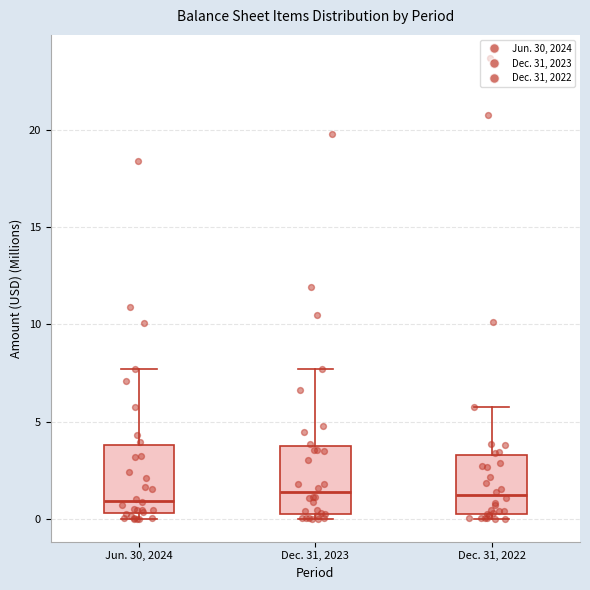

Reading left to right, transcribe this box plot: for each box, give where its median line is, the range the box spans, and where its two whiskers end, as read against the y-axis. The values are not printed on the chart, so give them approximately, as read against the axis.

Jun. 30, 2024: median 1.0, box 0.5 to 4.0, whiskers 0.0 to 7.5
Dec. 31, 2023: median 1.5, box 0.0 to 4.0, whiskers 0.0 (just below the box's lower edge) to 7.5
Dec. 31, 2022: median 1.0, box 0.0 to 3.5, whiskers 0.0 (just below the box's lower edge) to 6.0